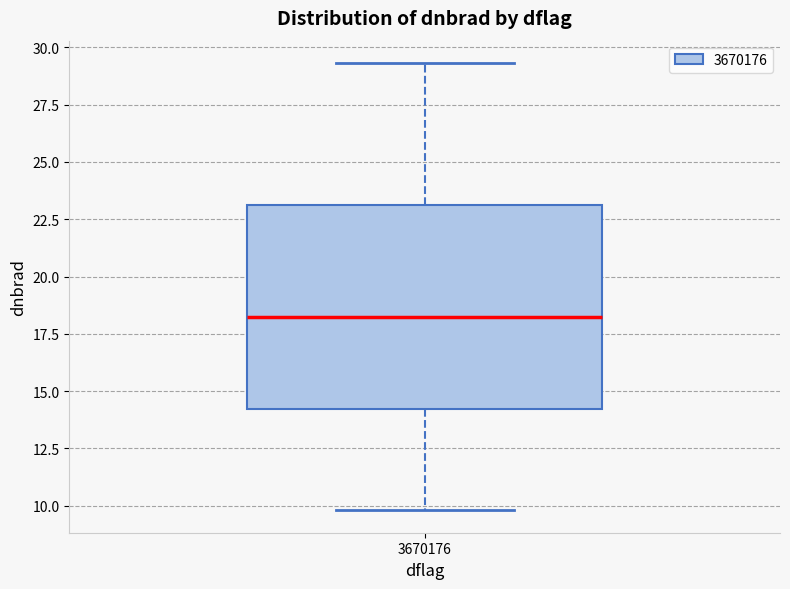

Transcribe this box plot: give where the median line is, the range the box spans, and where the two whiskers end, as read against the y-axis. The values are not printed on the chart, so give them approximately, as read against the axis.

median 18.0, box 14.0 to 23.0, whiskers 10.0 to 29.5